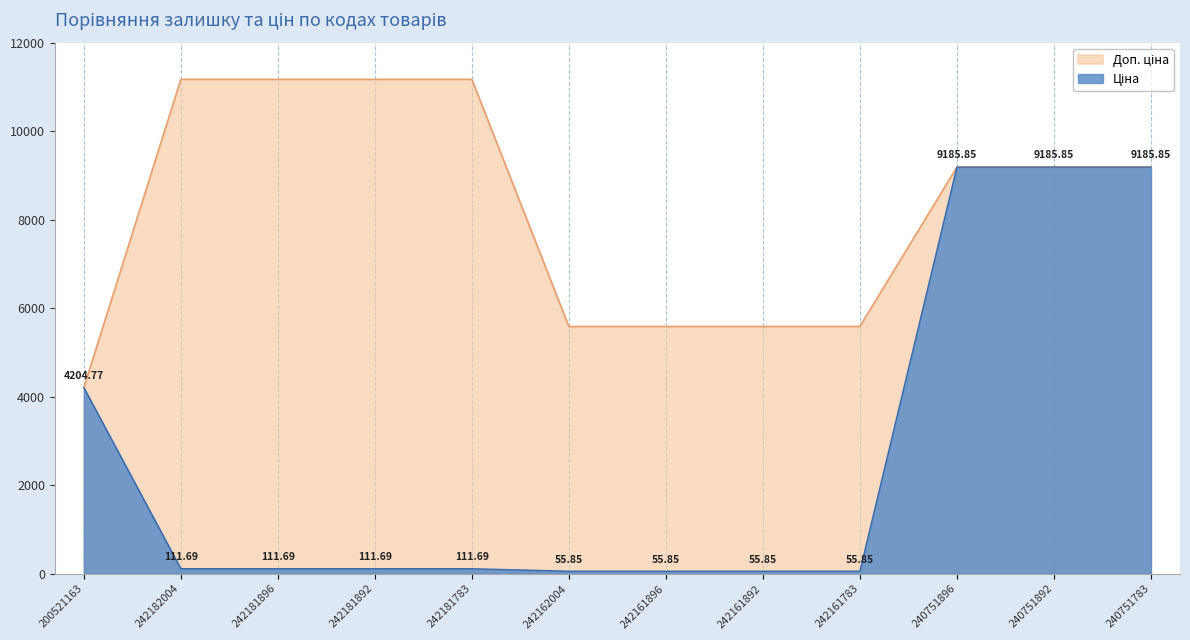

Reading left to right, list all the values displayed in this chart.

Ціна: 4204.8	111.7	111.7	111.7	111.7	55.9	55.9	55.9	55.9	9185.9	9185.9	9185.9
Доп. ціна: 4205.0	11169.0	11169.0	11169.0	11169.0	5585.0	5585.0	5585.0	5585.0	9185.9	9185.9	9185.9